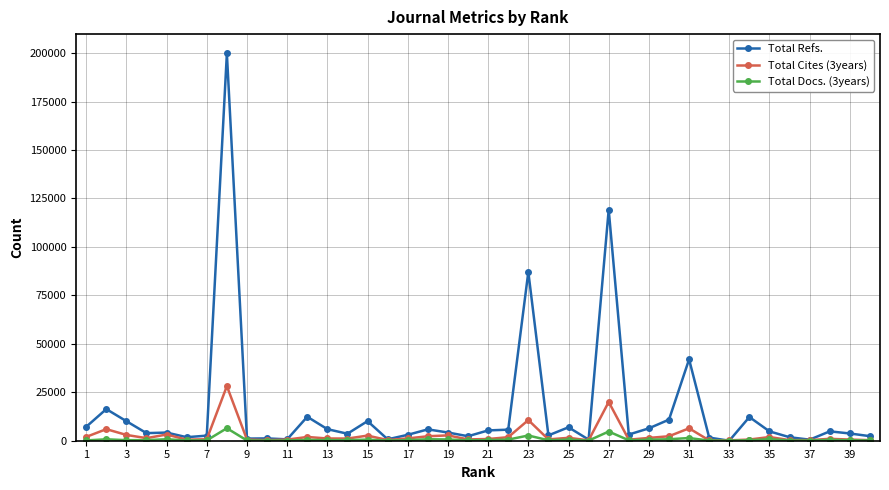

What is the value of the Total Docs. (3years) point at the 39th from the left?

224